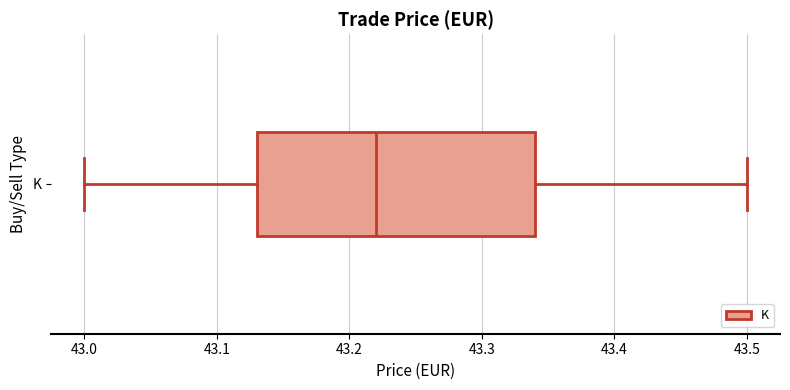

Transcribe this box plot: give where the median line is, the range the box spans, and where the two whiskers end, as read against the x-axis. The values are not printed on the chart, so give them approximately, as read against the axis.

median 43.22, box 43.13 to 43.34, whiskers 43.00 to 43.50